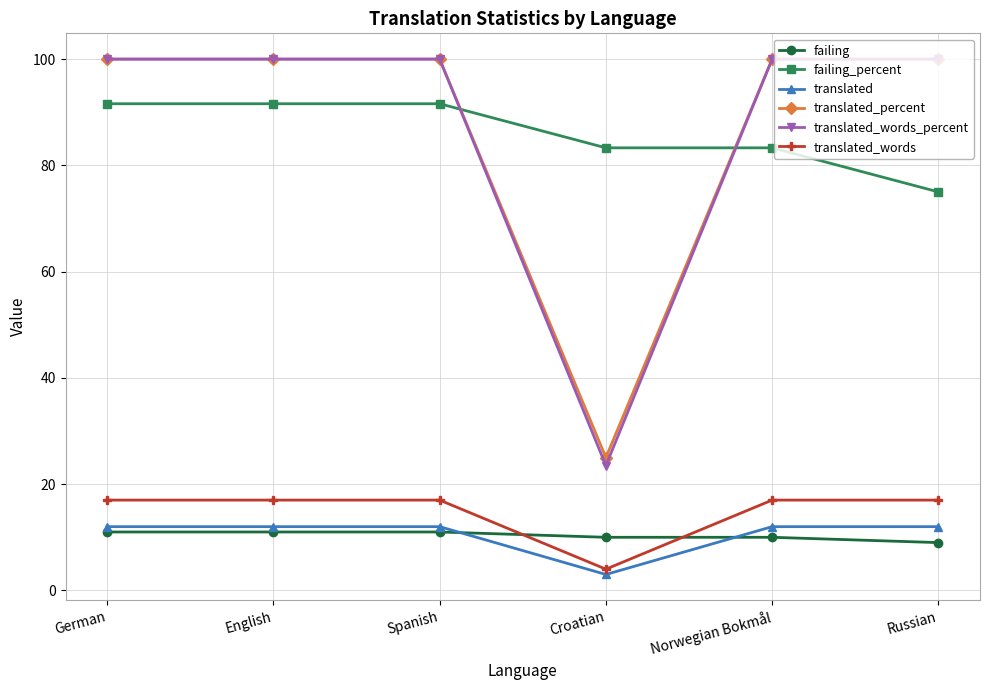

Does the chart display data point markers on the line(s)?

Yes